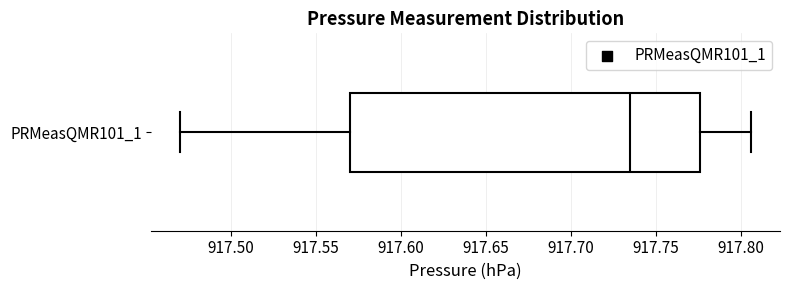

Read this box plot against the x-axis: the position of the median line, the range covered by the box, and the ends of both whiskers. The values are not printed on the chart, so give them approximately, as read against the axis.

median 917.735, box 917.570 to 917.775, whiskers 917.470 to 917.805